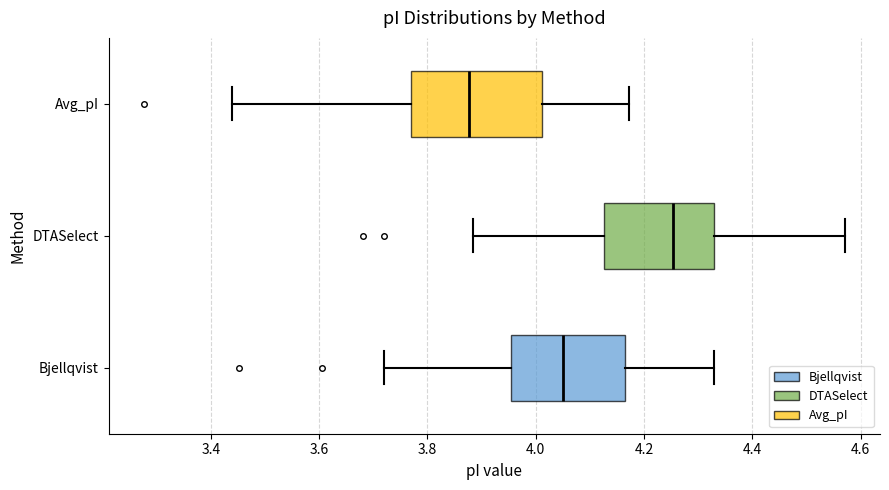

Which box is the widest, from its left edge to its right edge?

Avg_pI